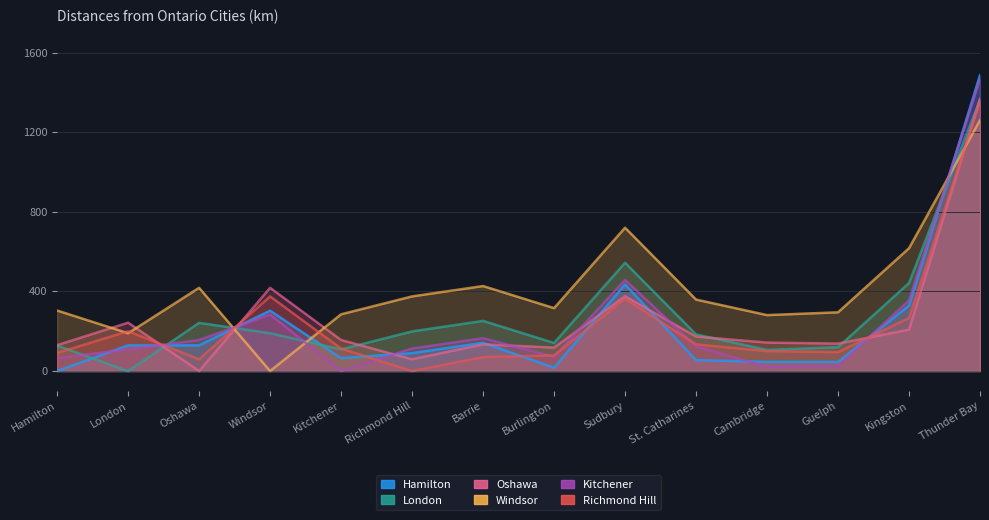

What are all the series names shown in the legend?

Hamilton, London, Oshawa, Windsor, Kitchener, Richmond Hill